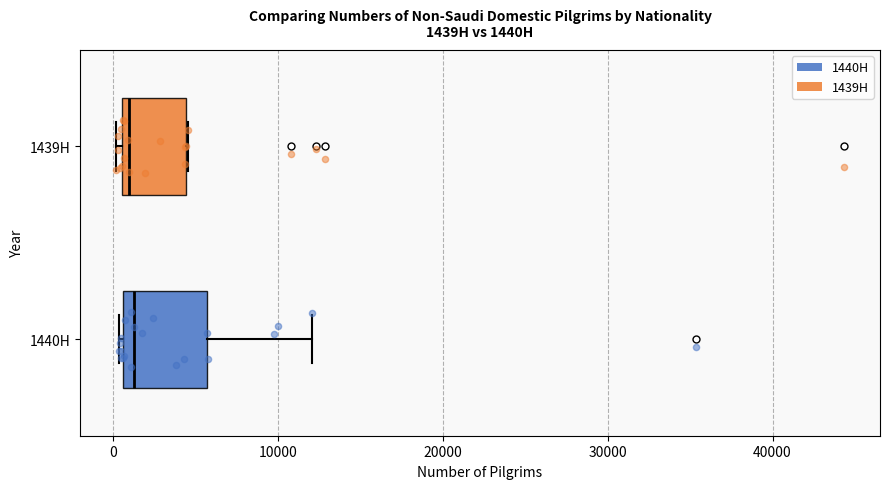

Comparing the boxes themselves (not the whiskers), which one is the widest?

1440H